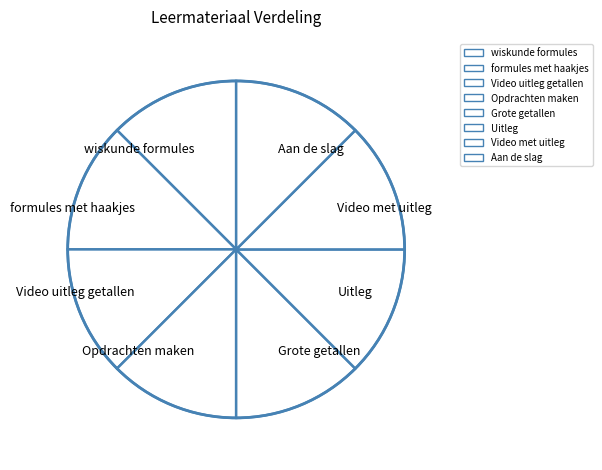

How many segments does this pie chart have?

8